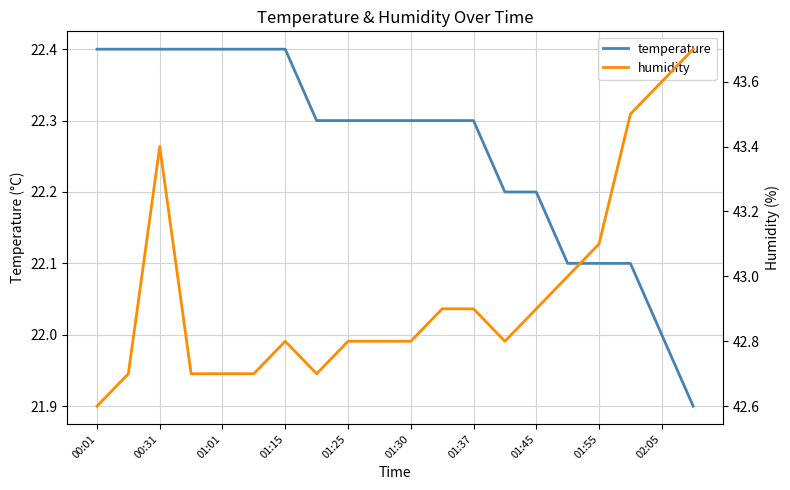

How many interior local peaks does the humidity series have?

2